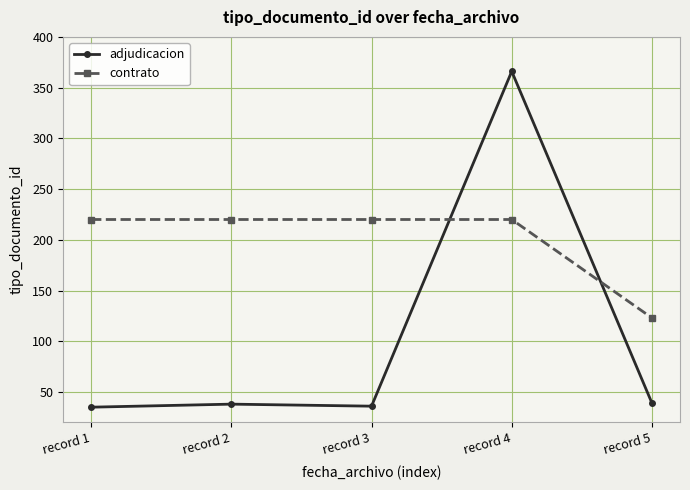

What is the difference between the adjudicacion values at record 2 and record 4?

328